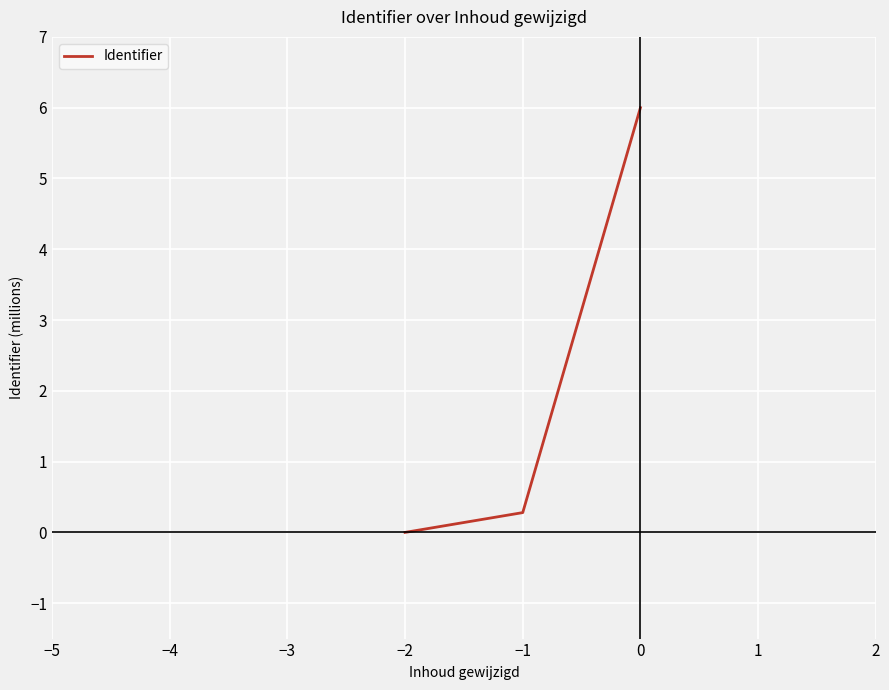

The value at 0 is 4.0. True or false?

False